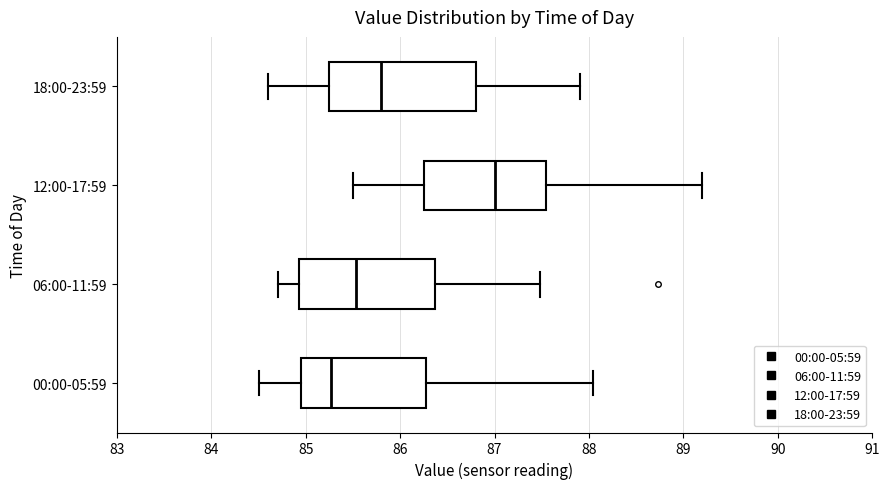

Reading bottom to top, read every box against the x-axis: the position of its median line, the range the box covers, and the ends of its whiskers. The values are not printed on the chart, so give them approximately, as read against the axis.

00:00-05:59: median 85.3, box 85.0 to 86.3, whiskers 84.5 to 88.0
06:00-11:59: median 85.5, box 84.9 to 86.4, whiskers 84.7 to 87.5
12:00-17:59: median 87.0, box 86.3 to 87.6, whiskers 85.5 to 89.2
18:00-23:59: median 85.8, box 85.3 to 86.8, whiskers 84.6 to 87.9